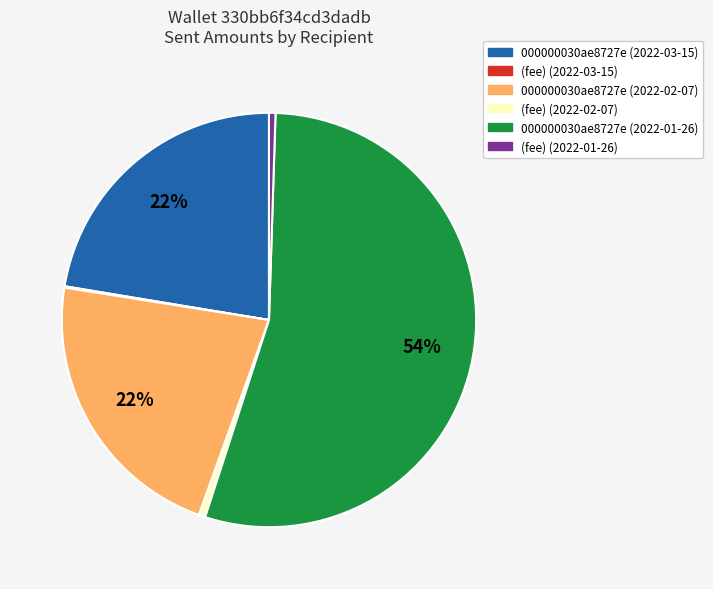

To the nearest percent, what percentage of the pie is 000000030ae8727e (2022-02-07)?

22%